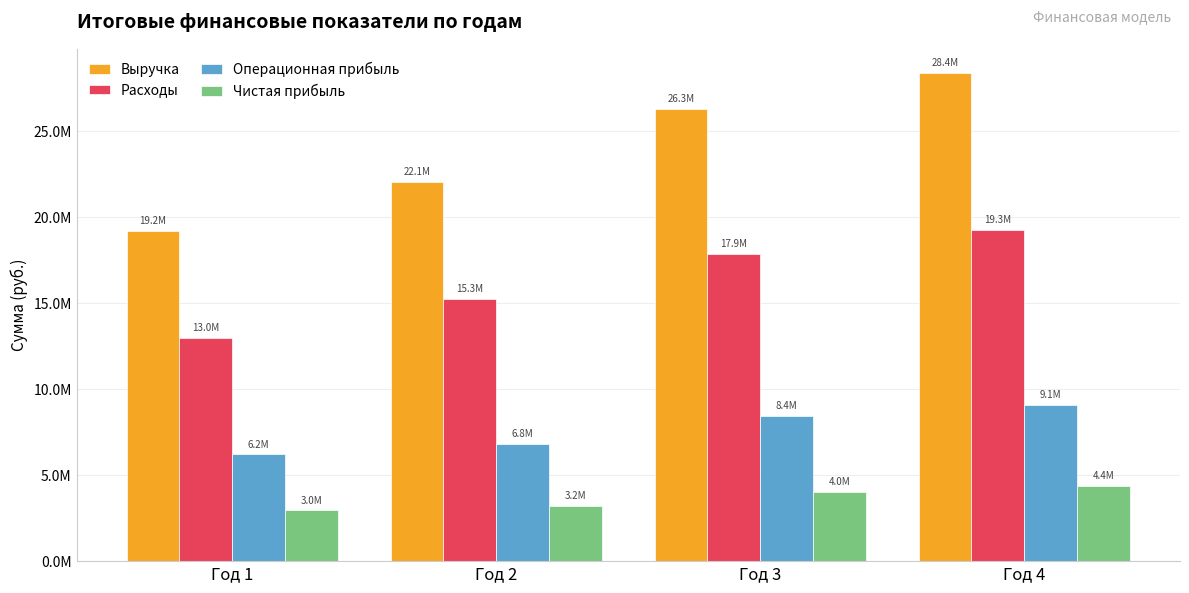

Between Год 2 and Год 3, which series saw the biggest shift?

Выручка